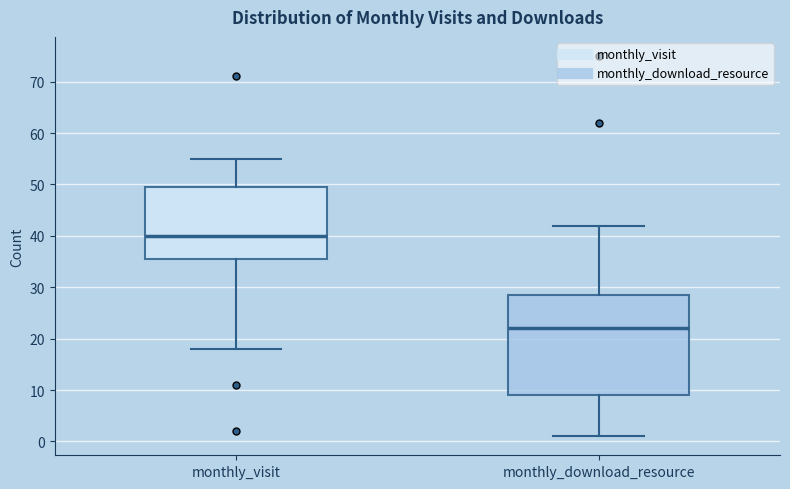

Reading left to right, transcribe this box plot: for each box, give where its median line is, the range the box spans, and where its two whiskers end, as read against the y-axis. The values are not printed on the chart, so give them approximately, as read against the axis.

monthly_visit: median 40, box 36 to 50, whiskers 18 to 55
monthly_download_resource: median 22, box 9 to 29, whiskers 1 to 42